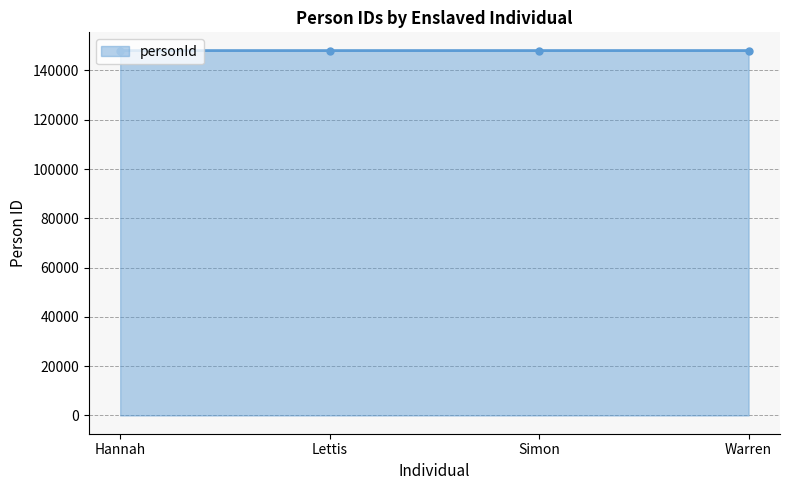

Approximately how many times larger is the value at Hannah compared to Warren?

1.0